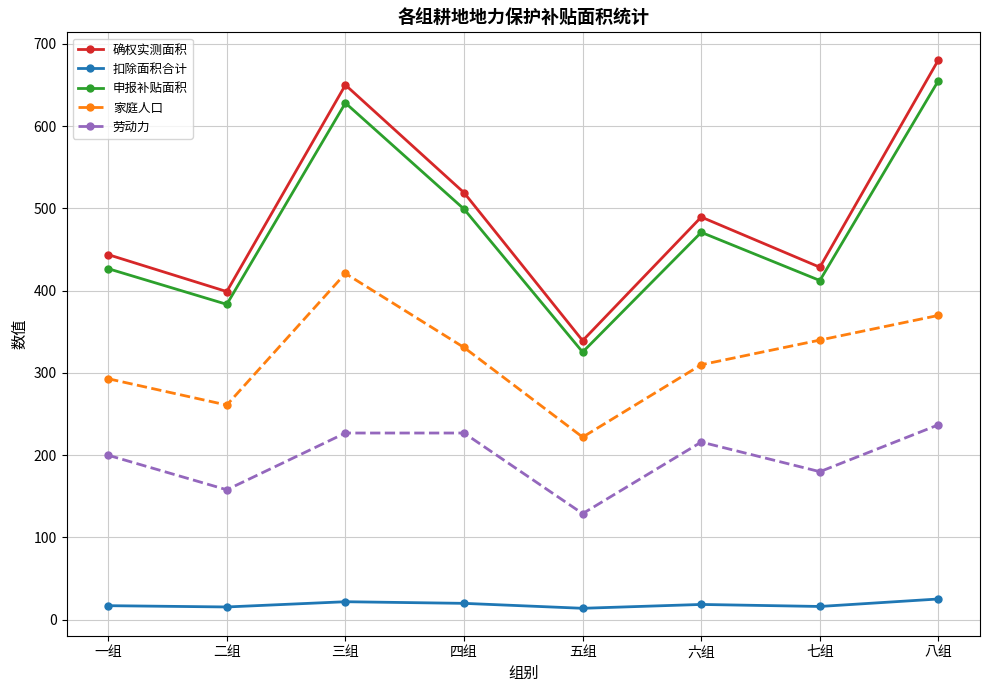

Rank the categories by 确权实测面积 value from lowest to highest.

五组, 二组, 七组, 一组, 六组, 四组, 三组, 八组